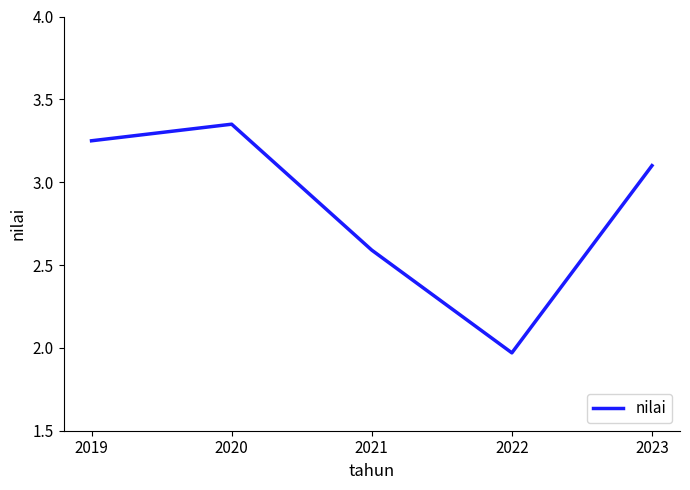

The value at 2020 is 5.1. True or false?

False